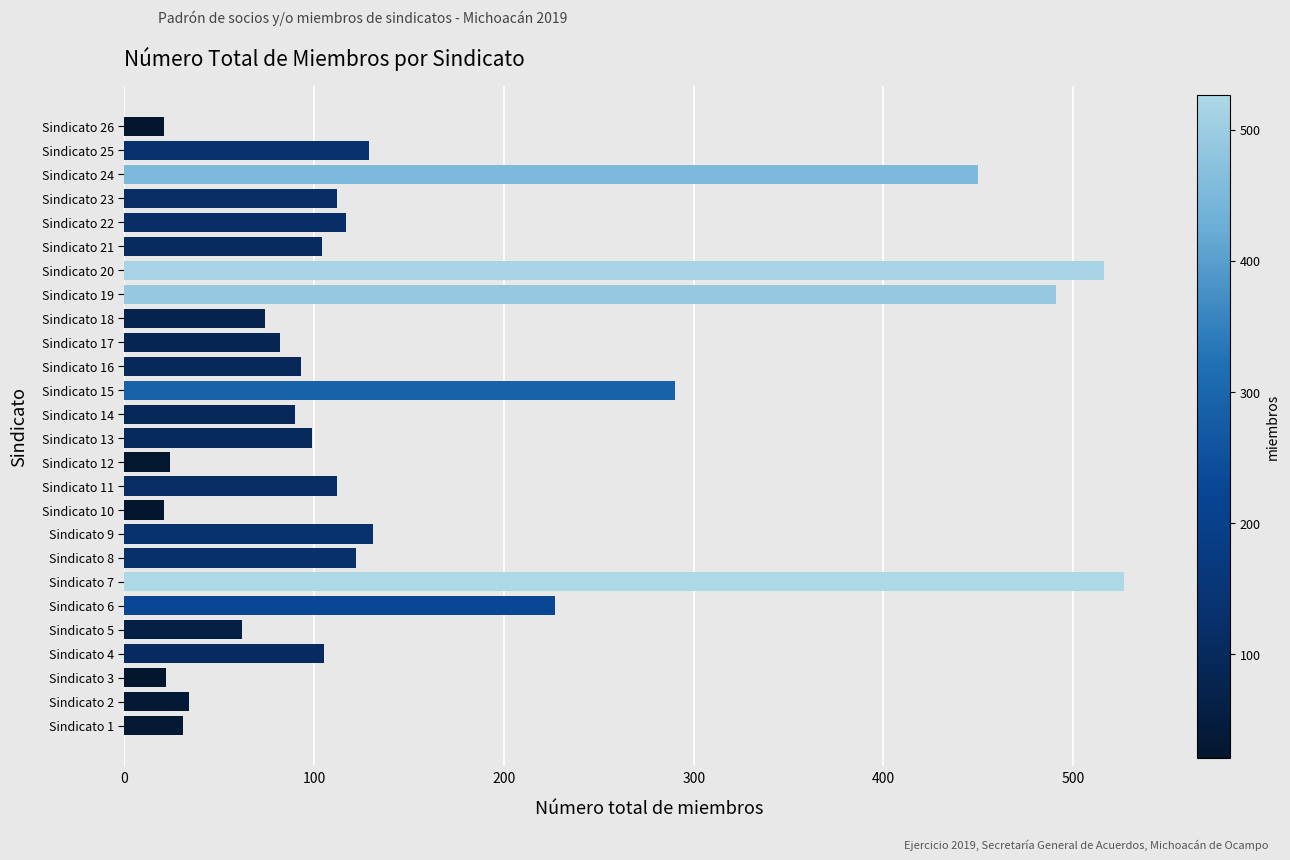

What is the sum of all values?

4086